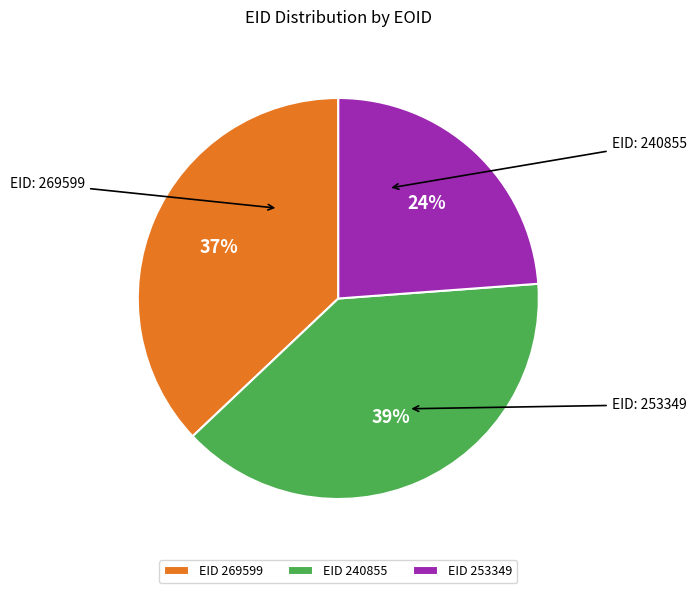

How many segments does this pie chart have?

3